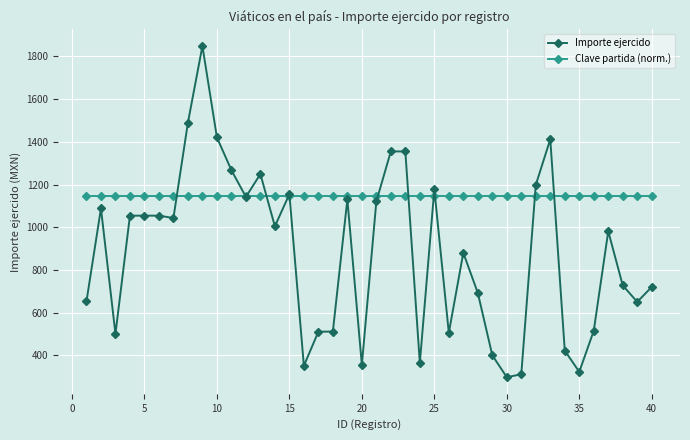

Rank the series by their maximum value, from highest to lowest.

Importe ejercido, Clave partida (norm.)